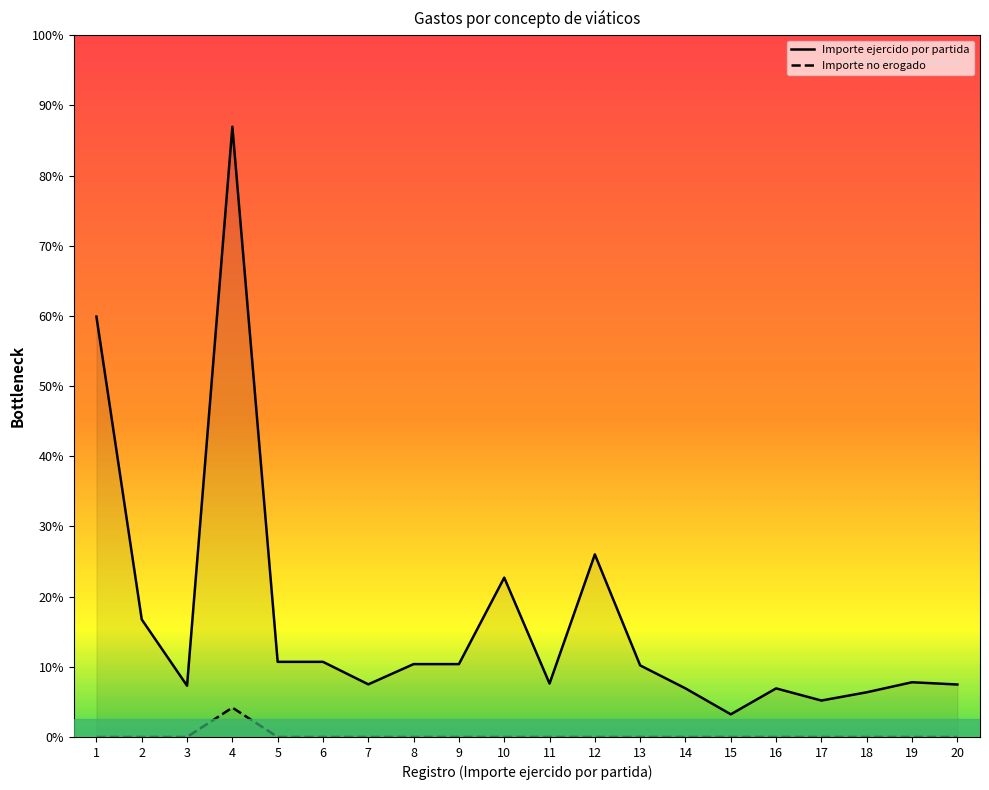

Does the chart display data point markers on the line(s)?

No